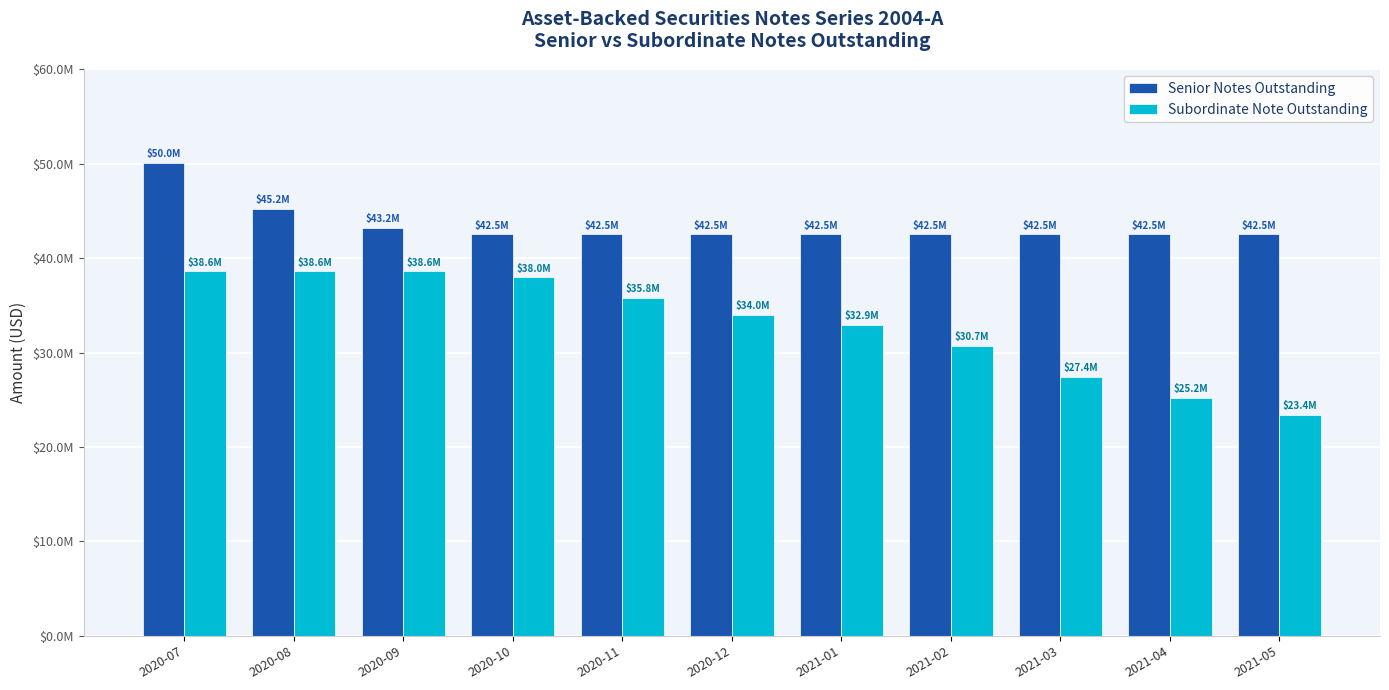

What are all the series names shown in the legend?

Senior Notes Outstanding, Subordinate Note Outstanding